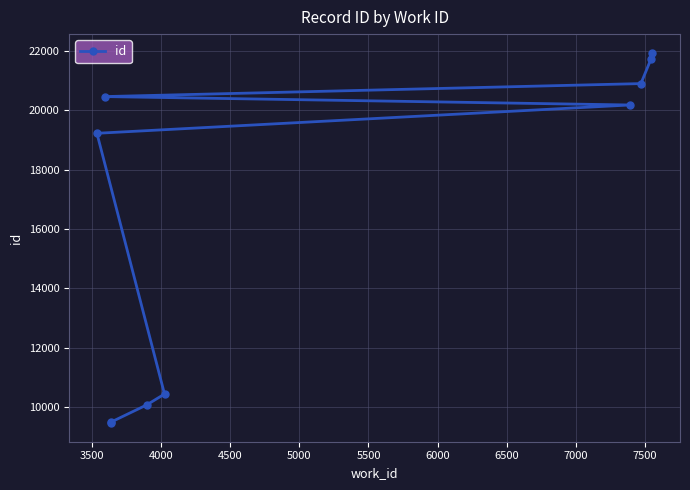

Does the chart display data point markers on the line(s)?

Yes